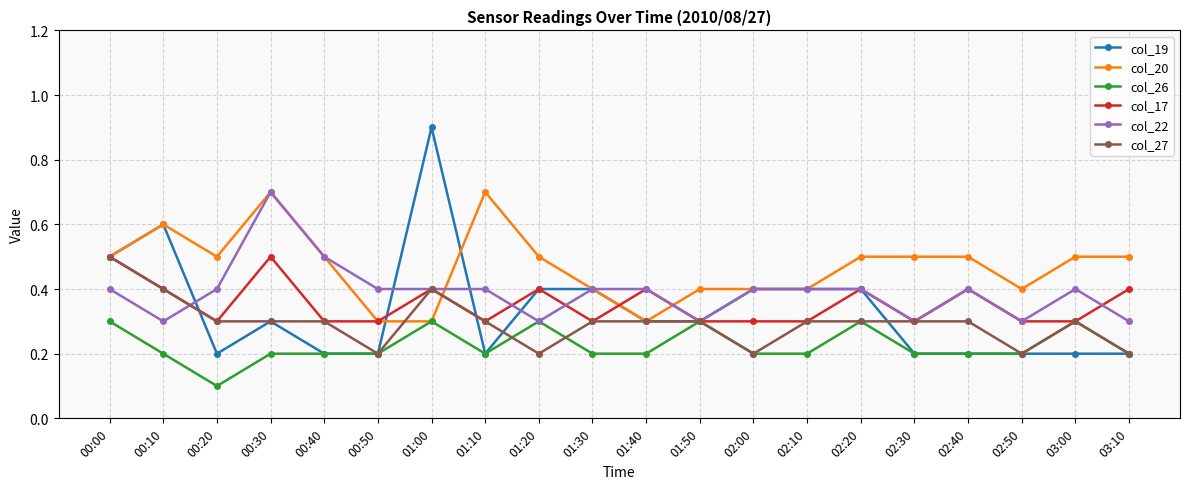

How many col_20 values are between 0 and 1?

20